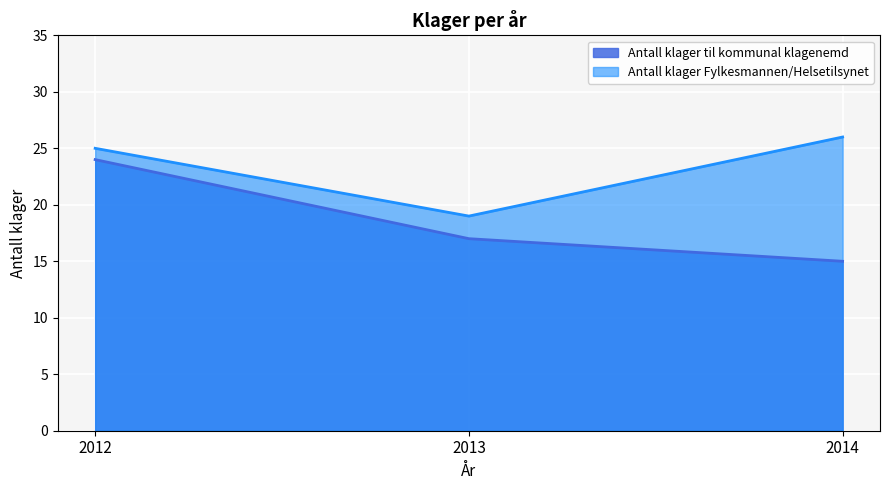

The Antall klager Fylkesmannen/Helsetilsynet series shows 25 at 2013. True or false?

False